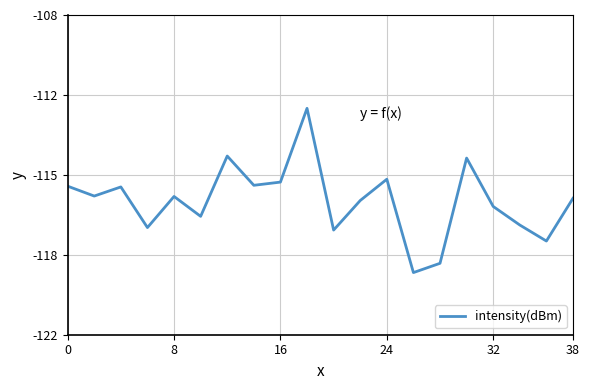

True or false: there are more than 0 points higher than both neighbors.

True